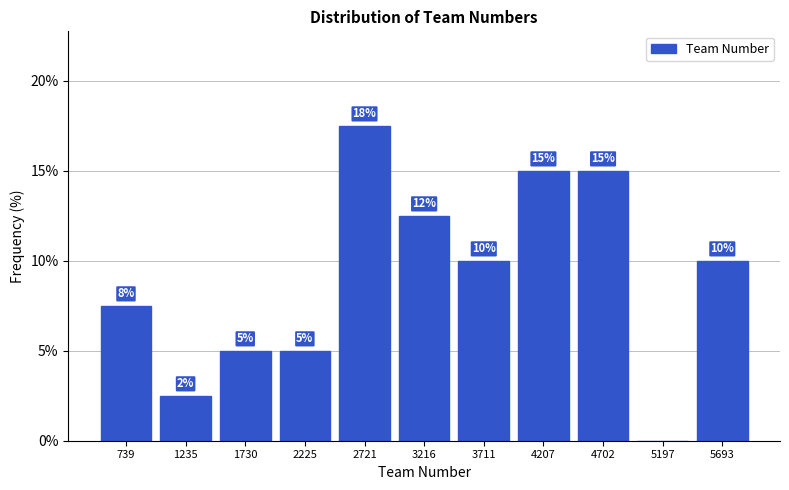

Over which range of the x-axis is the bar tallest?

2450 to 2950